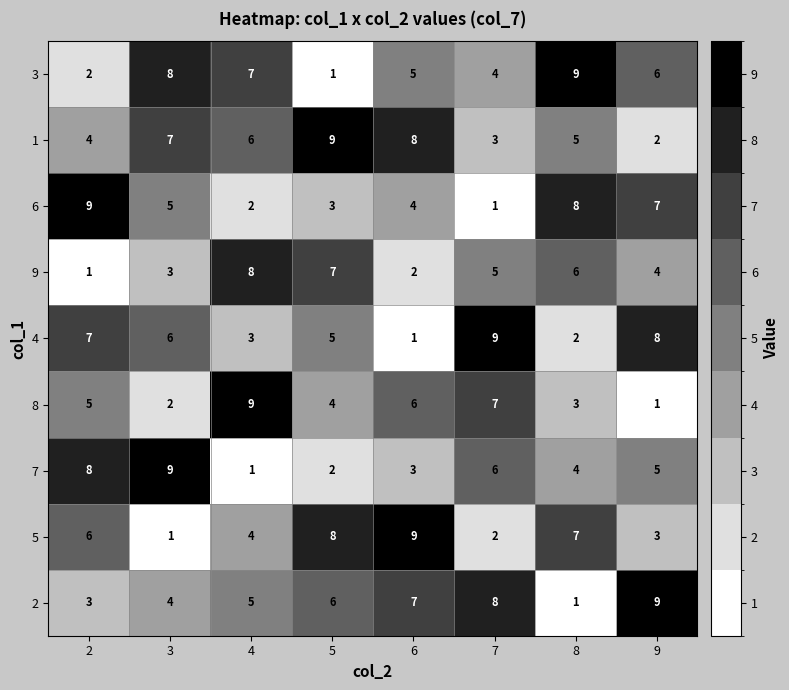

What is the average value of the 3 series?

5